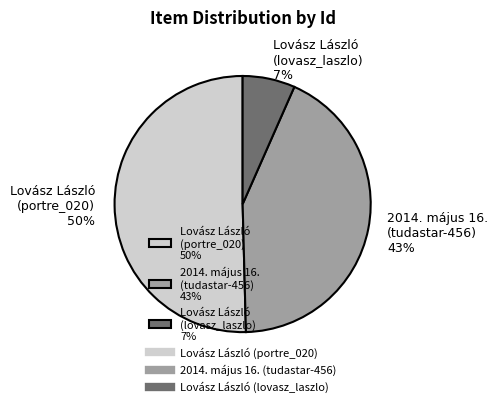

Which slice is the largest?

Lovász László (portre_020)